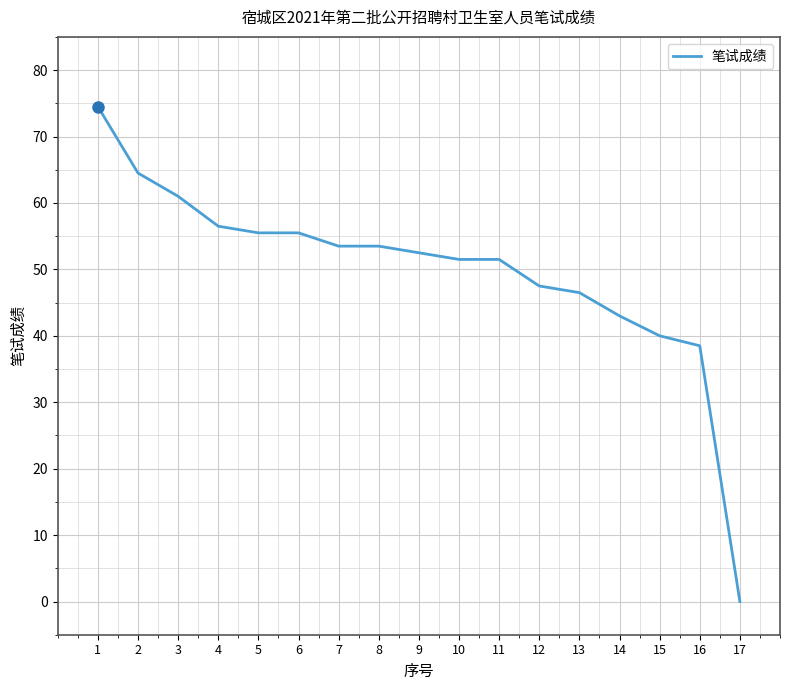

What is the difference between the maximum and minimum values?

74.5